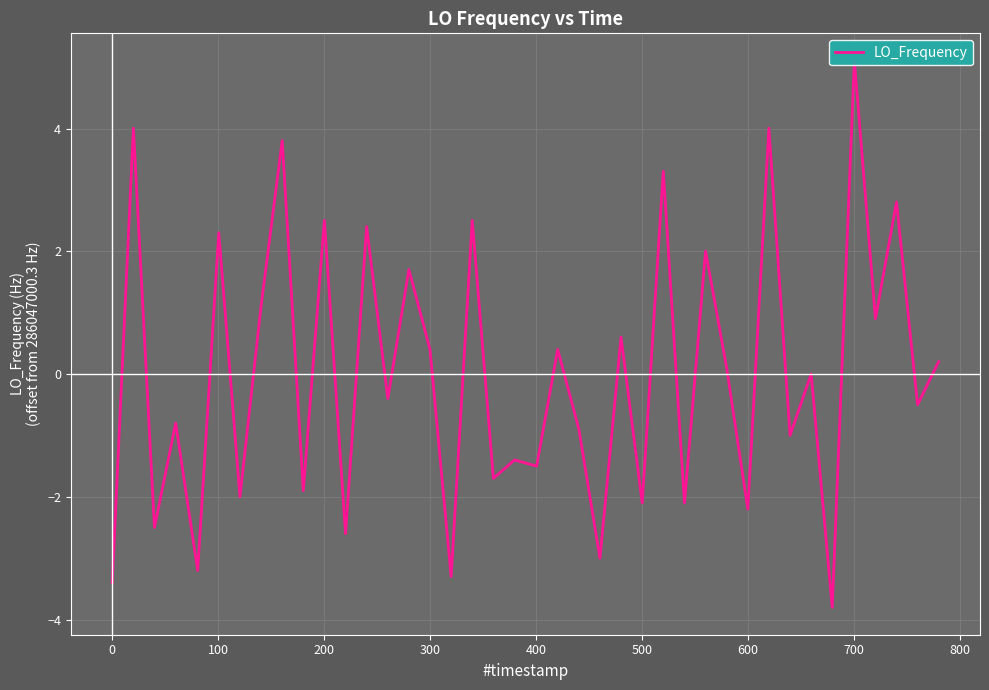

The chart shows a value of 5.7 at 31. True or false?

False